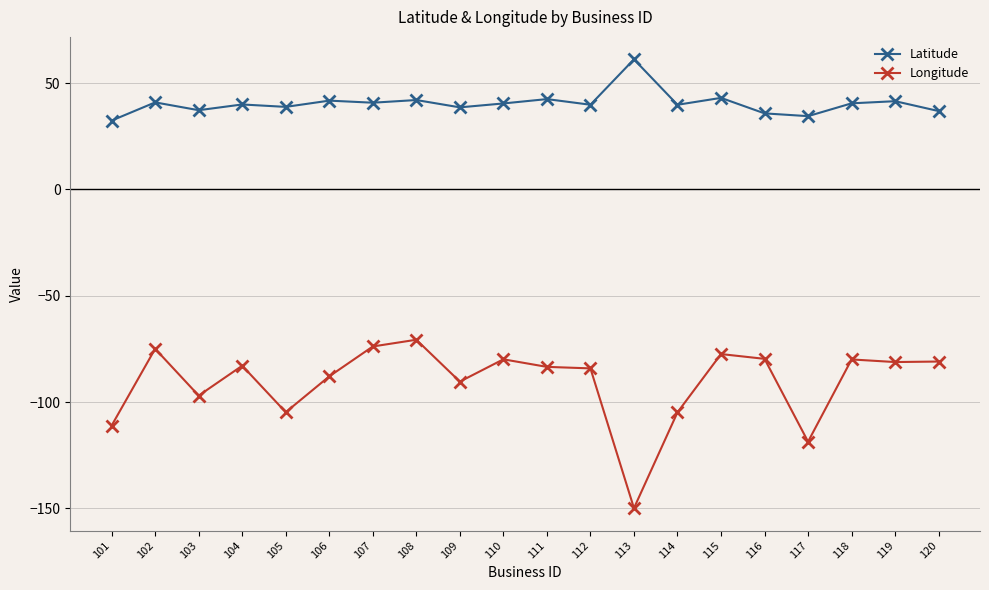

How many categories are shown in the chart?

20